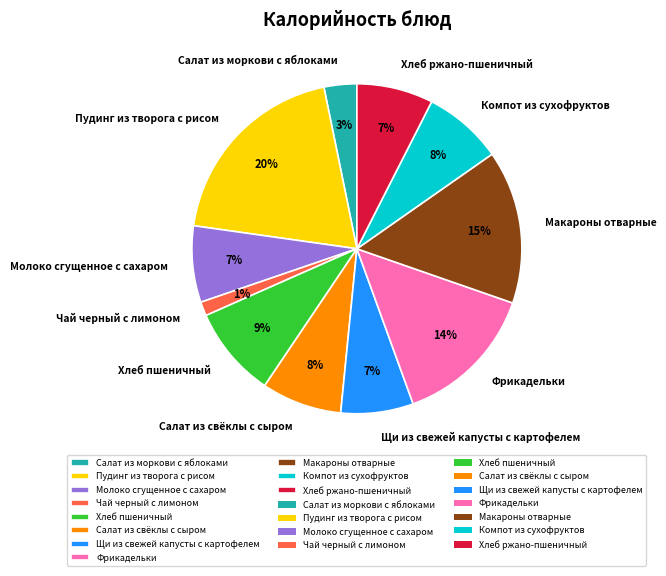

To the nearest percent, what portion does Хлеб пшеничный represent?

9%